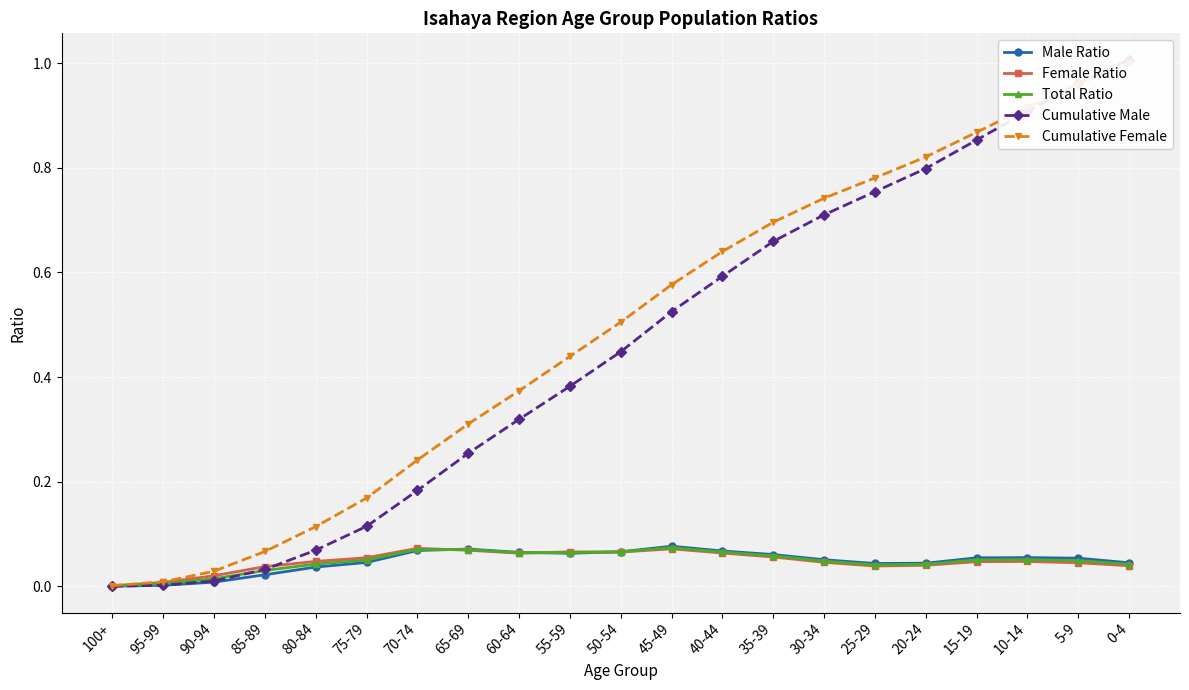

How many times do Female Ratio and Male Ratio cross each other?

3